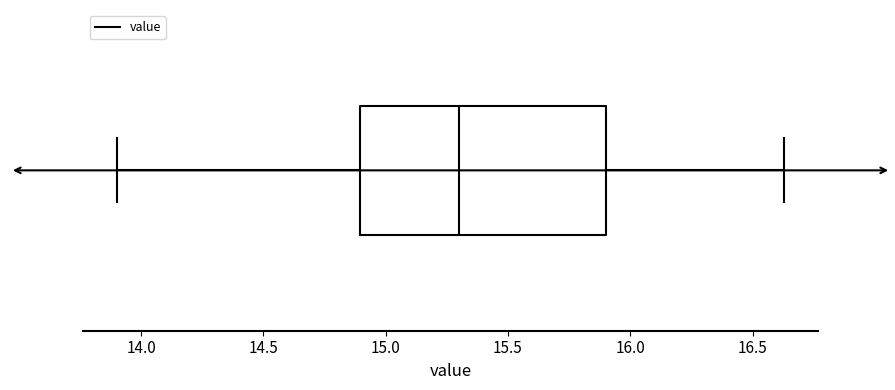

Where is the left edge of the box on the x-axis? The values are not printed on the chart, so give them approximately, as read against the axis.

14.90